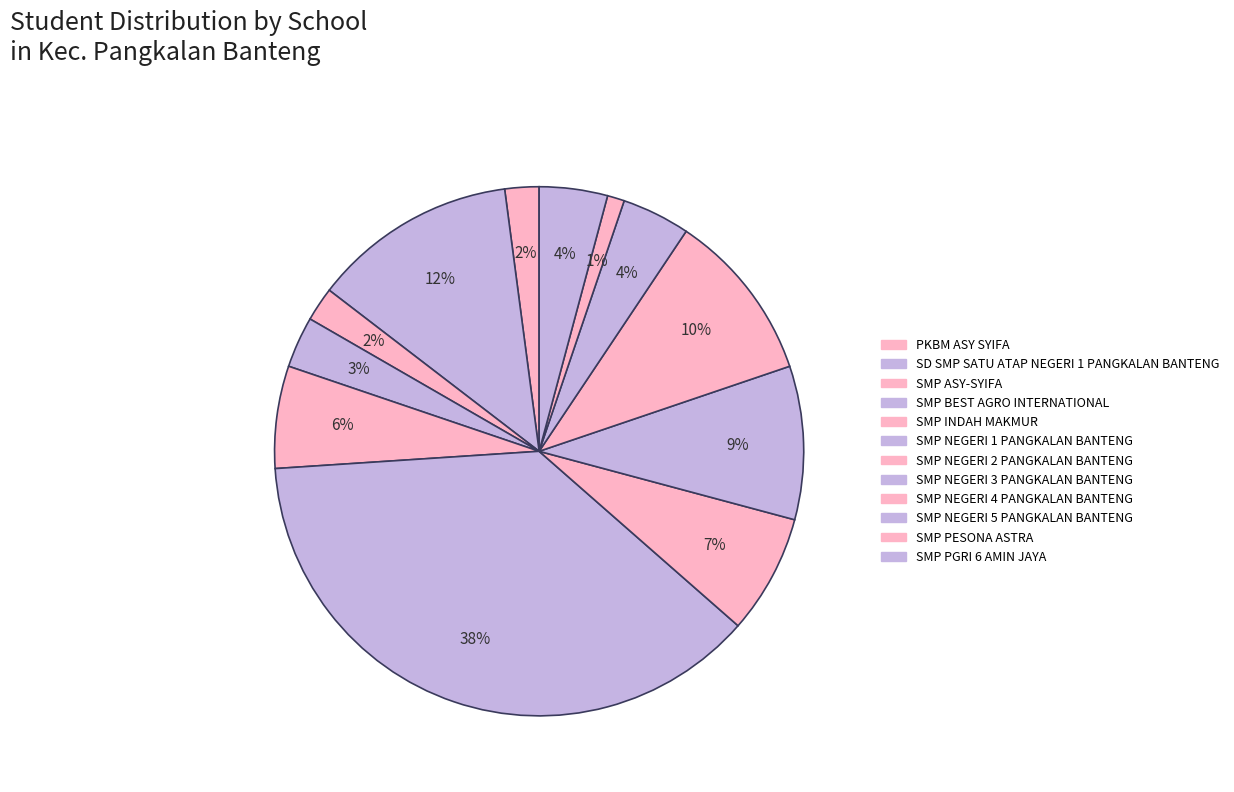

What percentage is the SMP INDAH MAKMUR slice, to the nearest percent?

6%